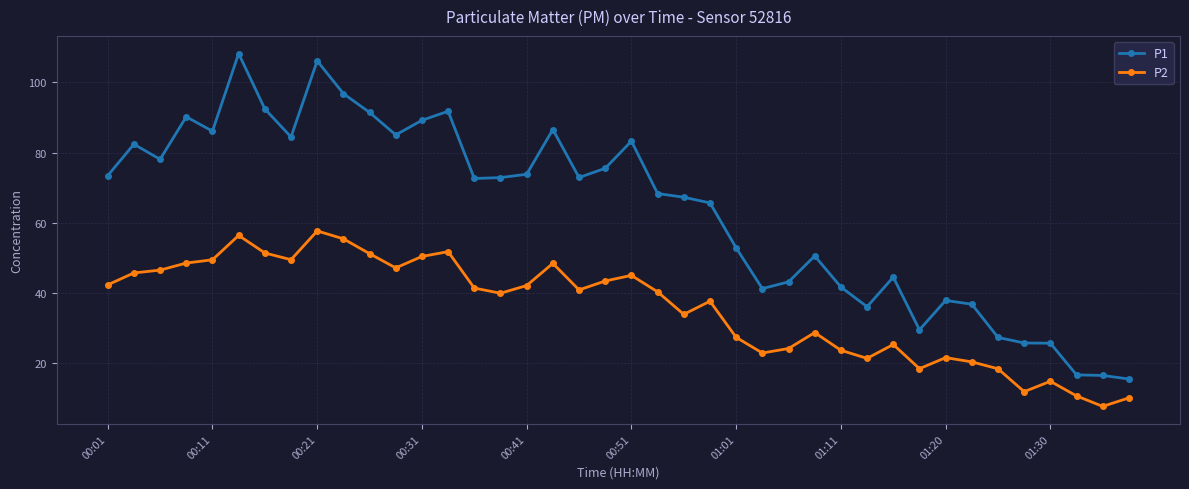

What is the average value of the P2 series?

35.5